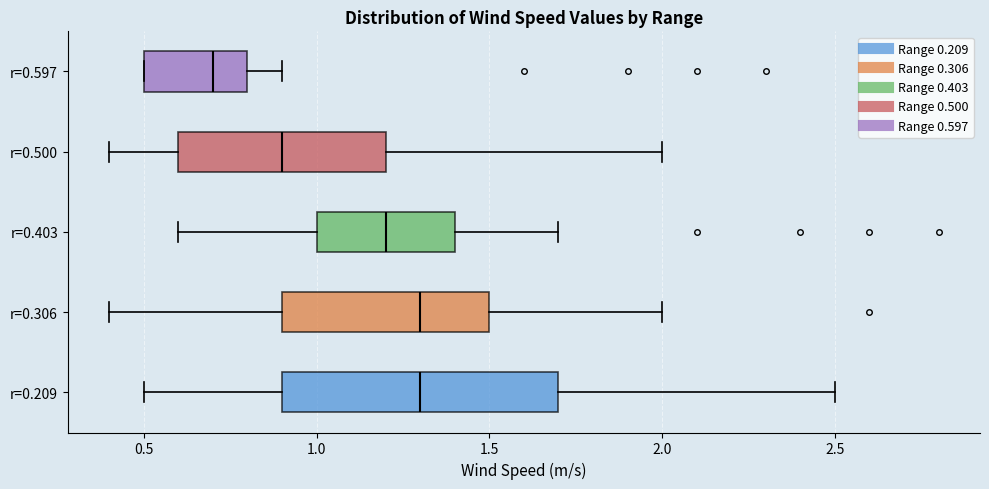

Comparing the boxes themselves (not the whiskers), which one is the widest?

r=0.209